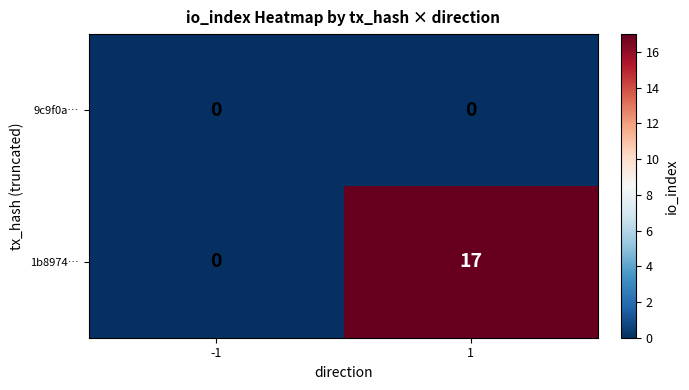

What is the maximum value shown in the chart?

17